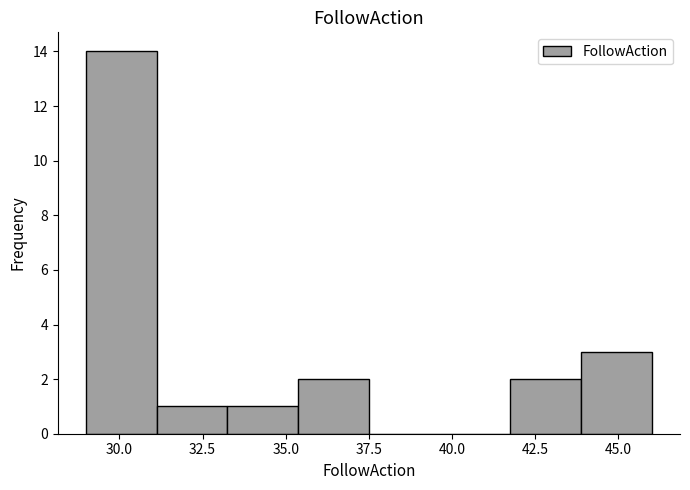

Reading left to right, transcribe this chart: for each bar, give the range it covers on the x-axis and its height. Neither the bar edges nor the heights are printed on the chart, so give them approximately, as read against the axes.

29.0 to 31.0: 14
31.0 to 33.5: 1
33.5 to 35.5: 1
35.5 to 37.5: 2
37.5 to 39.5: 0
39.5 to 42.0: 0
42.0 to 44.0: 2
44.0 to 46.0: 3